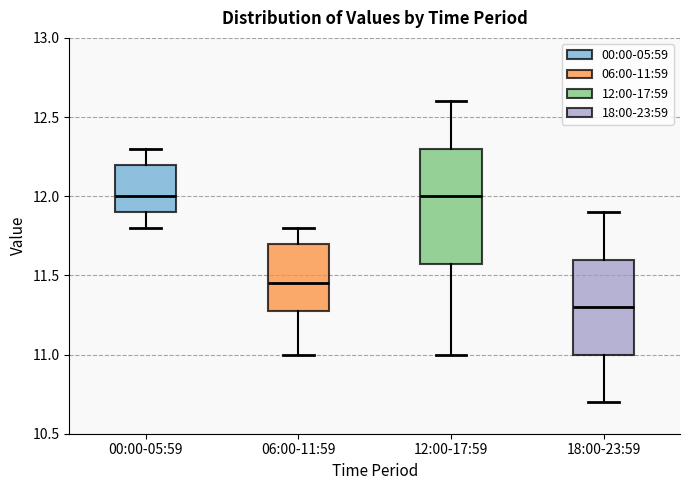

Reading left to right, transcribe this box plot: for each box, give where its median line is, the range the box spans, and where its two whiskers end, as read against the y-axis. The values are not printed on the chart, so give them approximately, as read against the axis.

00:00-05:59: median 12.00, box 11.90 to 12.20, whiskers 11.80 to 12.30
06:00-11:59: median 11.45, box 11.30 to 11.70, whiskers 11.00 to 11.80
12:00-17:59: median 12.00, box 11.60 to 12.30, whiskers 11.00 to 12.60
18:00-23:59: median 11.30, box 11.00 to 11.60, whiskers 10.70 to 11.90